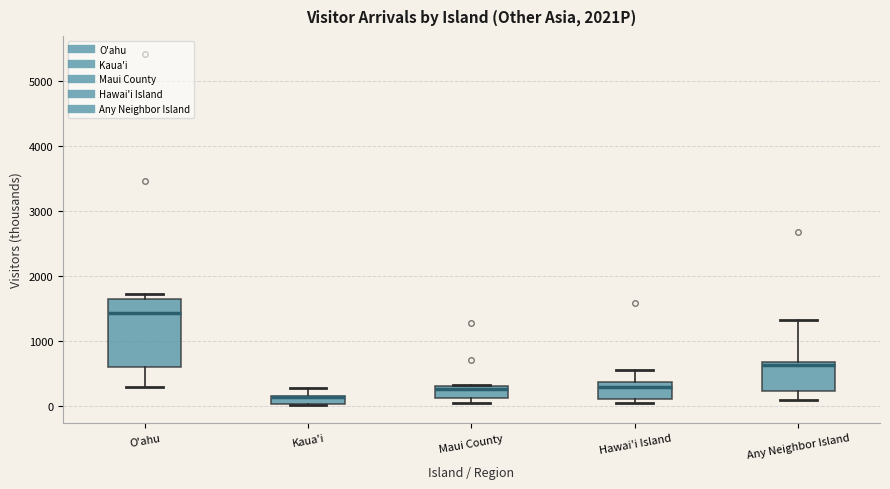

Where is the upper edge of the box for Maui County on the y-axis? The values are not printed on the chart, so give them approximately, as read against the axis.

300